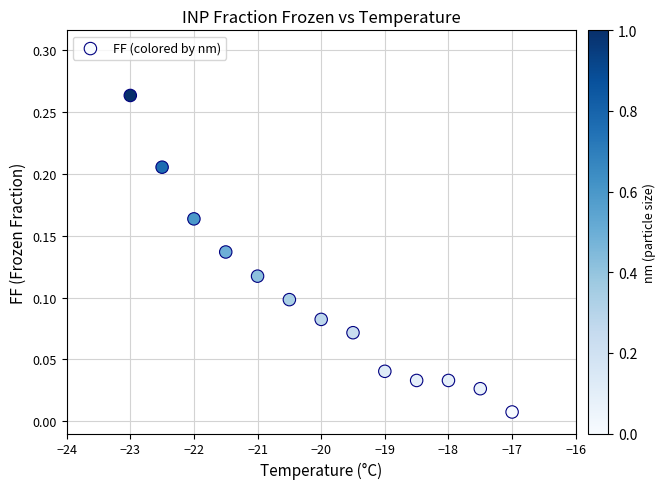

What is the range of X values (max minus min)?

6.0